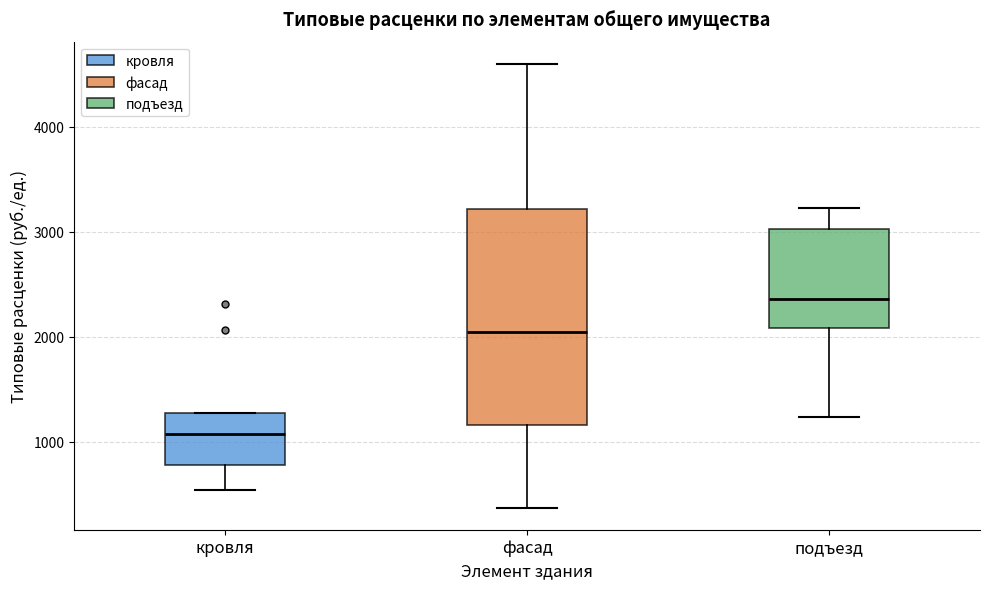

Comparing the boxes themselves (not the whiskers), which one is the tallest?

фасад